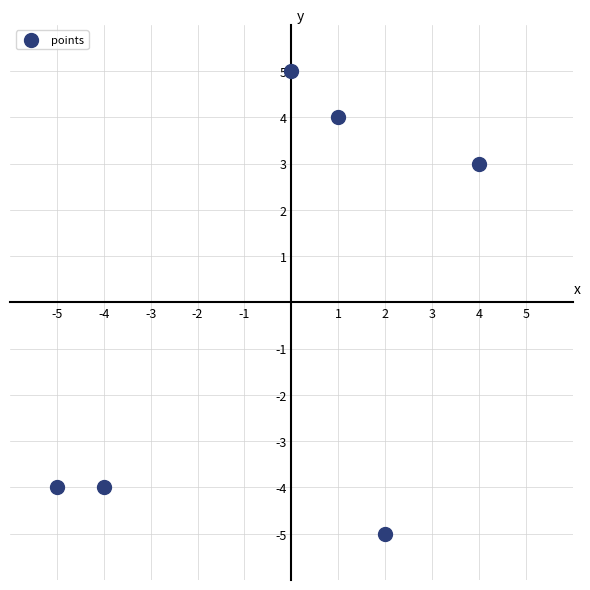

What is the range of Y values (max minus min)?

10